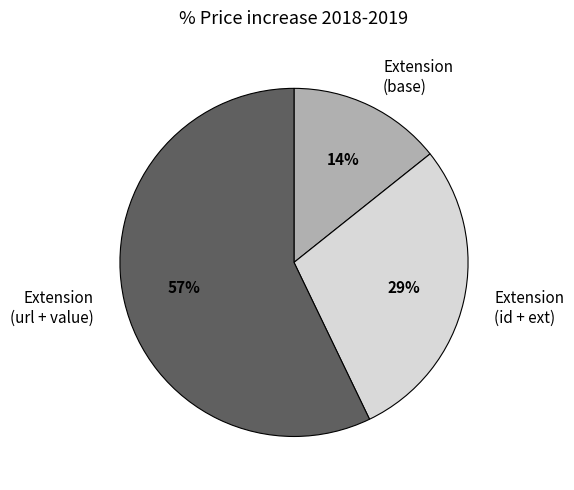

Which slice is the largest?

Extension (url + value)